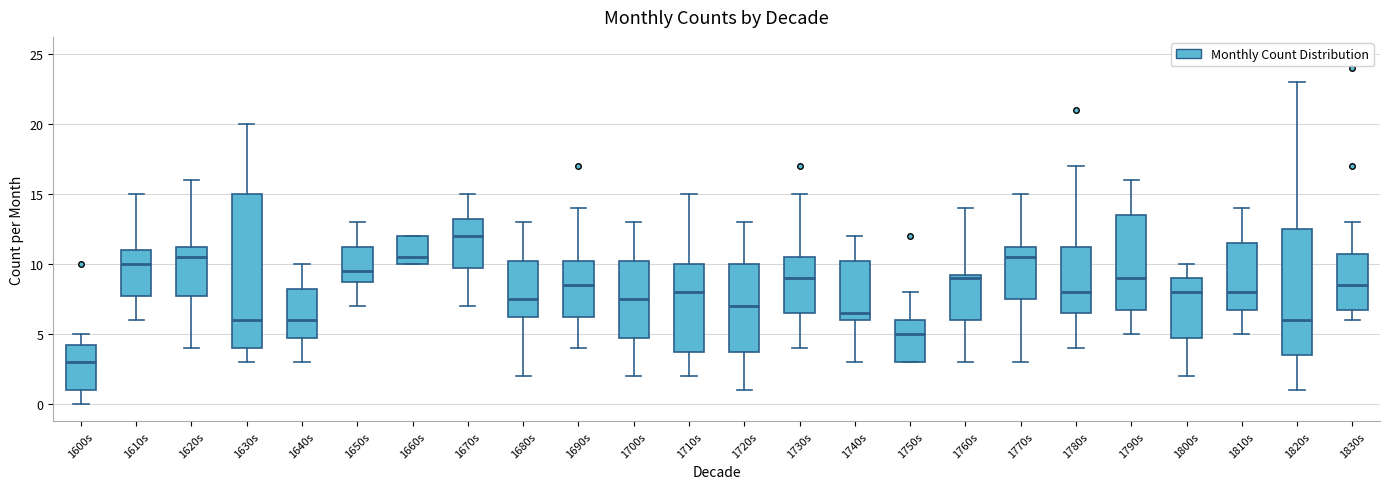

Where does the upper whisker of the box for 1720s end on the y-axis? The values are not printed on the chart, so give them approximately, as read against the axis.

13.0